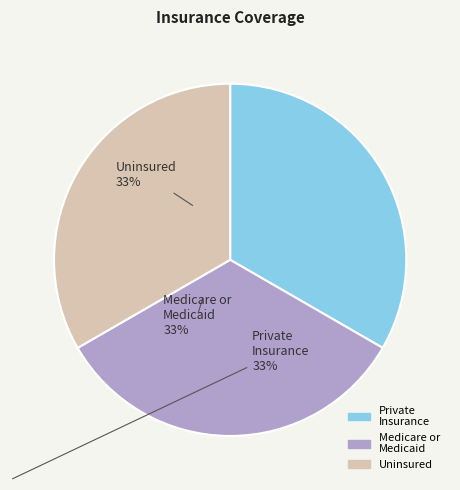

How many segments does this pie chart have?

3